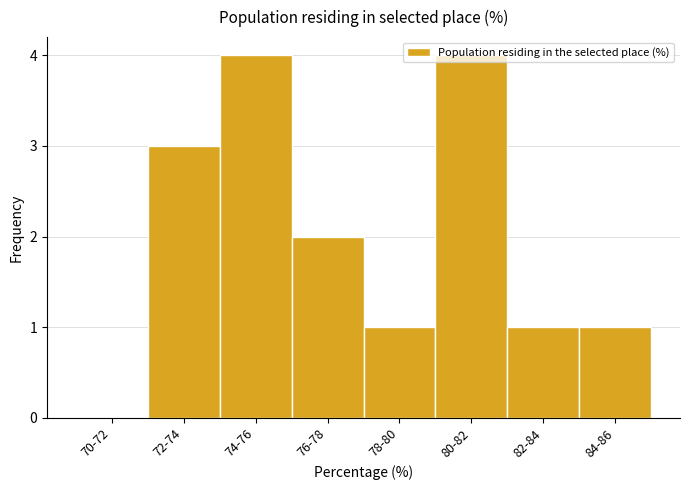

Between 80-82 and 78-80, which is larger?

80-82